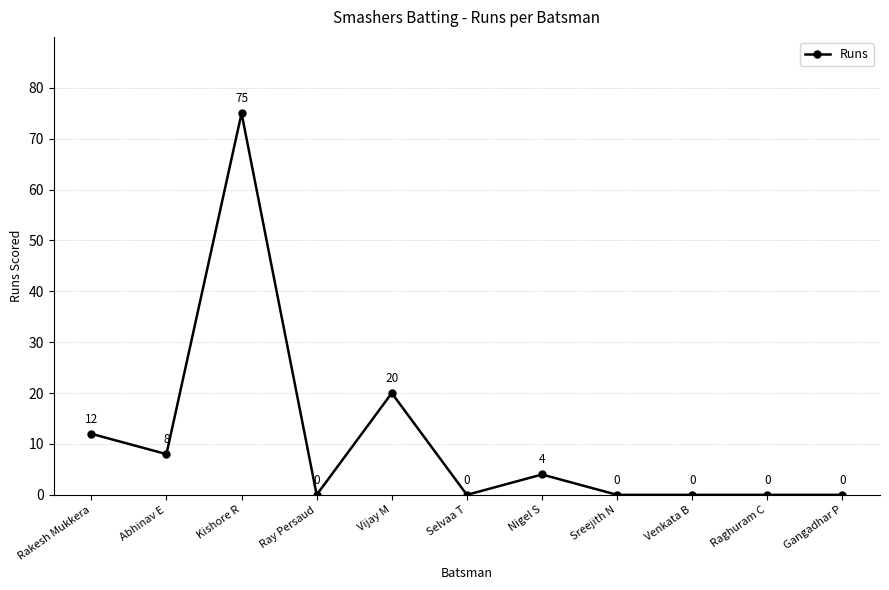

Does the chart have visible grid lines?

Yes